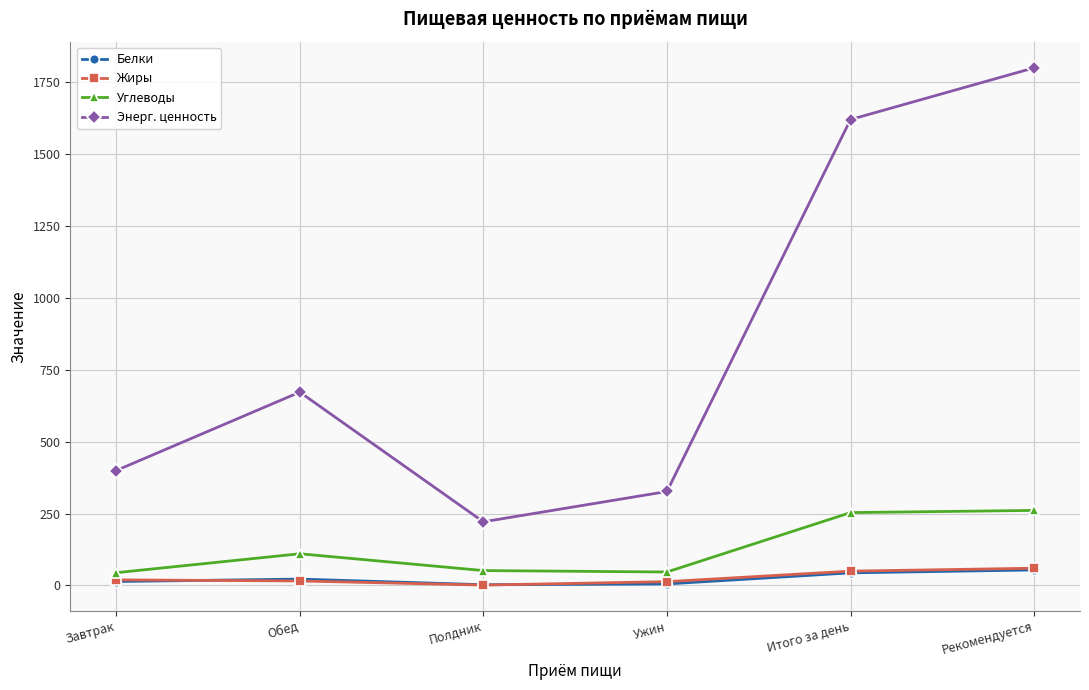

What is the label of the 2nd point from the left?

Обед